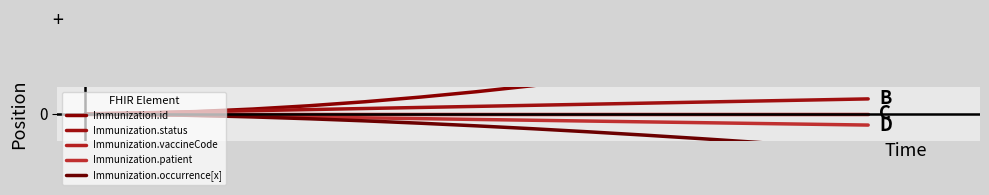

Which series changed the most between 0 and 5?

Immunization.id